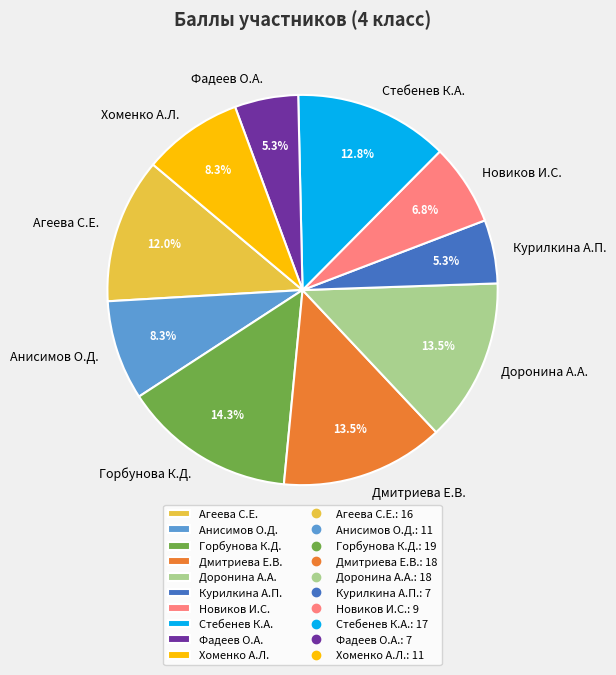

What is the total percentage of Агеева С.Е. and Анисимов О.Д.?

20.3%